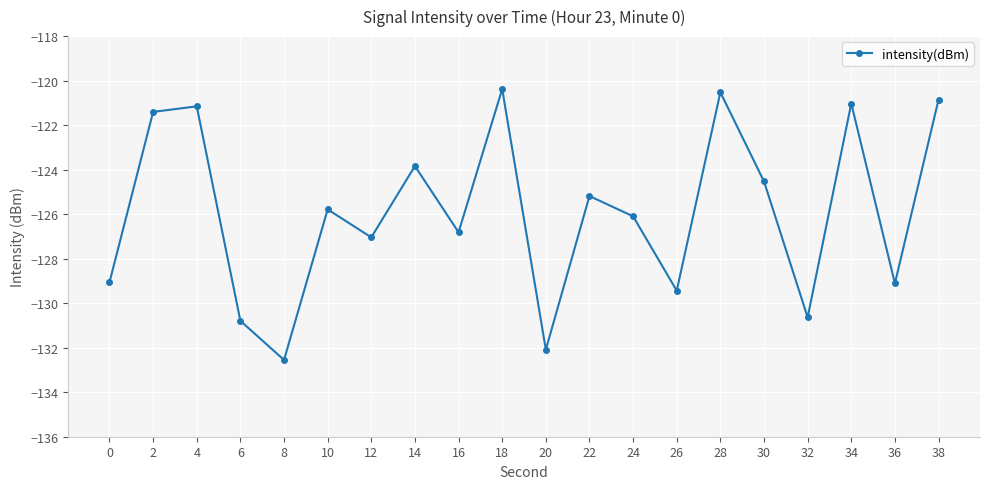

Which category has the lowest value across all series?

8